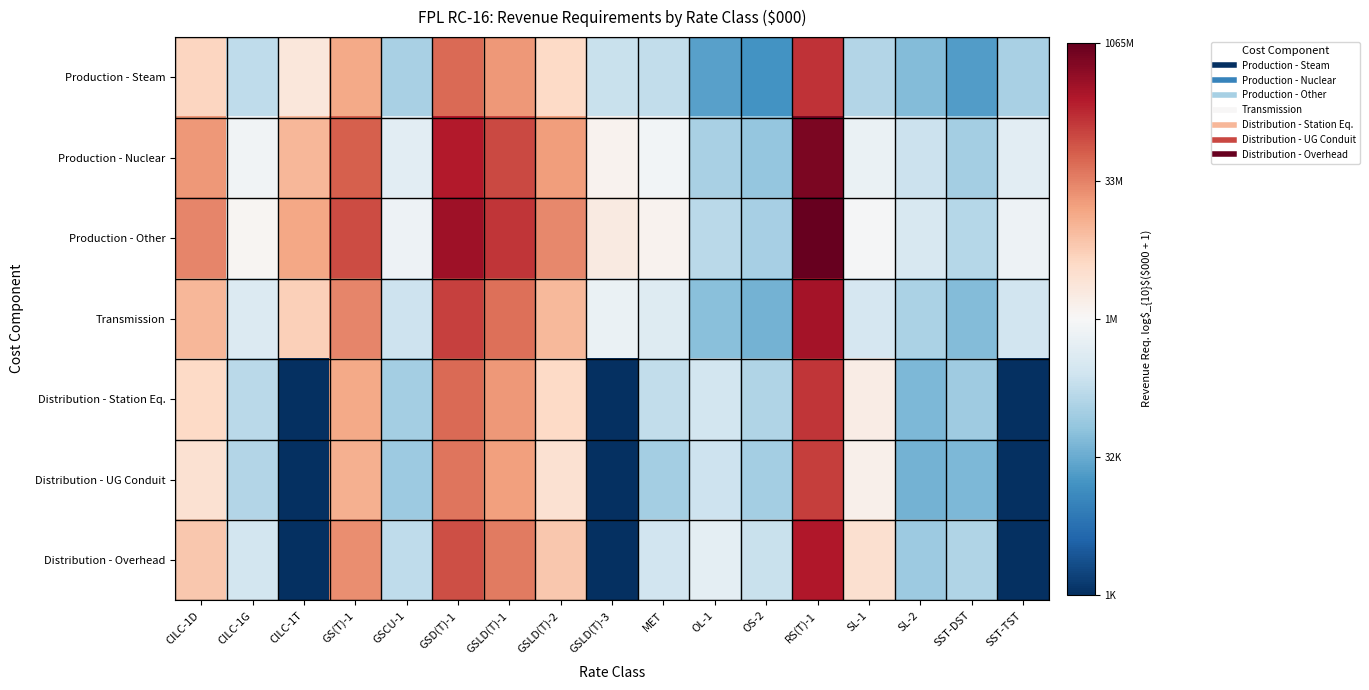

Reading left to right, extract all data points from this chart.

Production - Steam: CILC-1D=3.7	CILC-1G=2.2	CILC-1T=3.4	GS(T)-1=4.2	GSCU-1=2.0	GSD(T)-1=4.7	GSLD(T)-1=4.3	GSLD(T)-2=3.6	GSLD(T)-3=2.3	MET=2.3	OL-1=1.4	OS-2=1.2	RS(T)-1=5.2	SL-1=2.1	SL-2=1.7	SST-DST=1.3	SST-TST=2.0
Production - Nuclear: CILC-1D=4.3	CILC-1G=2.9	CILC-1T=4.0	GS(T)-1=4.8	GSCU-1=2.7	GSD(T)-1=5.4	GSLD(T)-1=5.0	GSLD(T)-2=4.3	GSLD(T)-3=3.1	MET=2.9	OL-1=2.0	OS-2=1.9	RS(T)-1=5.9	SL-1=2.8	SL-2=2.4	SST-DST=2.0	SST-TST=2.7
Production - Other: CILC-1D=4.5	CILC-1G=3.1	CILC-1T=4.2	GS(T)-1=5.0	GSCU-1=2.9	GSD(T)-1=5.6	GSLD(T)-1=5.2	GSLD(T)-2=4.5	GSLD(T)-3=3.3	MET=3.1	OL-1=2.2	OS-2=2.0	RS(T)-1=6.0	SL-1=3.0	SL-2=2.5	SST-DST=2.1	SST-TST=2.9
Transmission: CILC-1D=4.0	CILC-1G=2.6	CILC-1T=3.7	GS(T)-1=4.5	GSCU-1=2.4	GSD(T)-1=5.1	GSLD(T)-1=4.7	GSLD(T)-2=4.0	GSLD(T)-3=2.8	MET=2.6	OL-1=1.8	OS-2=1.6	RS(T)-1=5.5	SL-1=2.5	SL-2=2.1	SST-DST=1.7	SST-TST=2.4
Distribution - Station Eq.: CILC-1D=3.6	CILC-1G=2.2	CILC-1T=0.0	GS(T)-1=4.2	GSCU-1=2.0	GSD(T)-1=4.7	GSLD(T)-1=4.3	GSLD(T)-2=3.6	GSLD(T)-3=0.0	MET=2.3	OL-1=2.5	OS-2=2.1	RS(T)-1=5.2	SL-1=3.2	SL-2=1.7	SST-DST=1.9	SST-TST=0.0
Distribution - UG Conduit: CILC-1D=3.5	CILC-1G=2.1	CILC-1T=0.0	GS(T)-1=4.1	GSCU-1=1.9	GSD(T)-1=4.6	GSLD(T)-1=4.2	GSLD(T)-2=3.5	GSLD(T)-3=0.0	MET=2.0	OL-1=2.4	OS-2=2.0	RS(T)-1=5.1	SL-1=3.2	SL-2=1.6	SST-DST=1.7	SST-TST=0.0
Distribution - Overhead: CILC-1D=3.8	CILC-1G=2.5	CILC-1T=0.0	GS(T)-1=4.4	GSCU-1=2.2	GSD(T)-1=5.0	GSLD(T)-1=4.6	GSLD(T)-2=3.8	GSLD(T)-3=0.0	MET=2.4	OL-1=2.7	OS-2=2.3	RS(T)-1=5.4	SL-1=3.5	SL-2=1.9	SST-DST=2.1	SST-TST=0.0